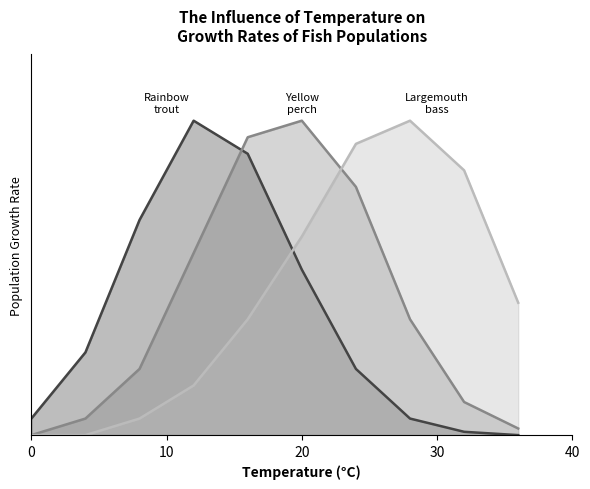

How many lines are shown in the chart?

3